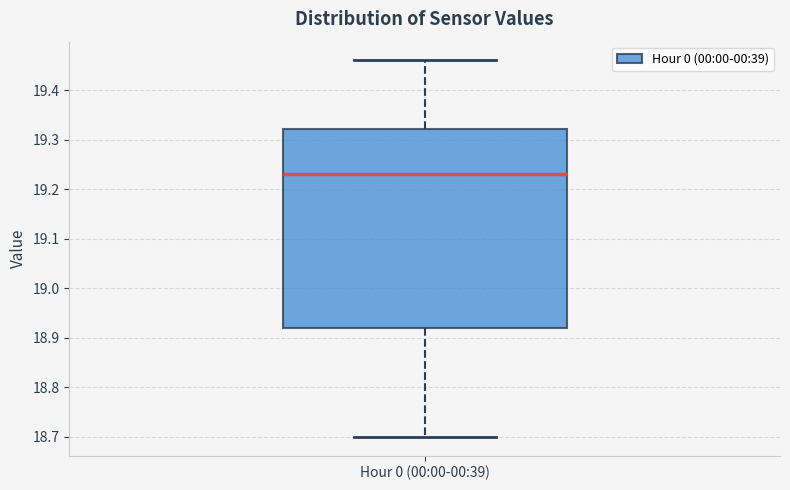

Where is the upper edge of the box for Hour 0 (00:00-00:39) on the y-axis? The values are not printed on the chart, so give them approximately, as read against the axis.

19.32